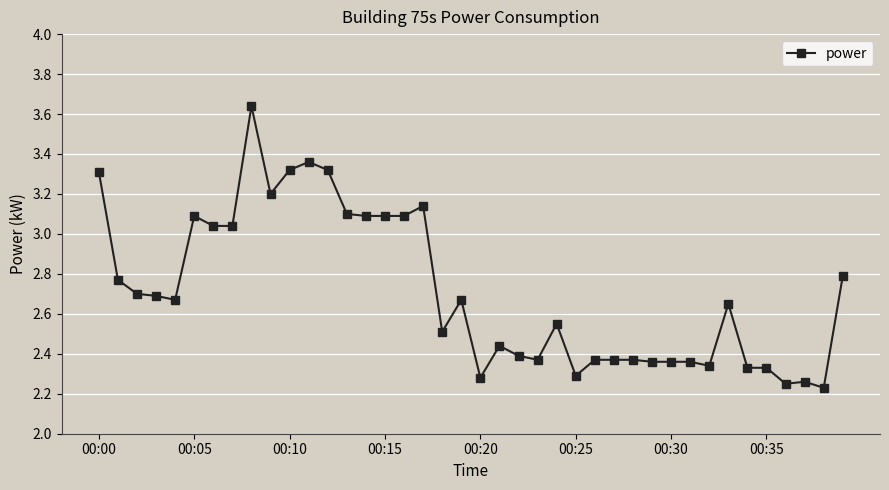

True or false: the data has more than 2 interior local peaks.

True